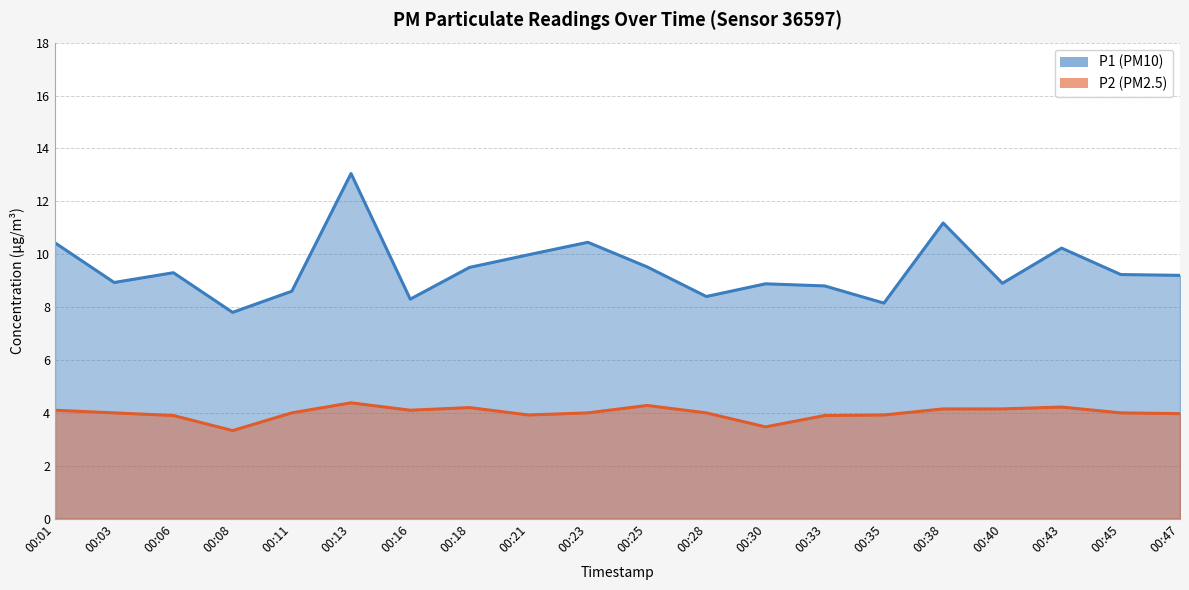

Where is the first local maximum for P2?

00:13